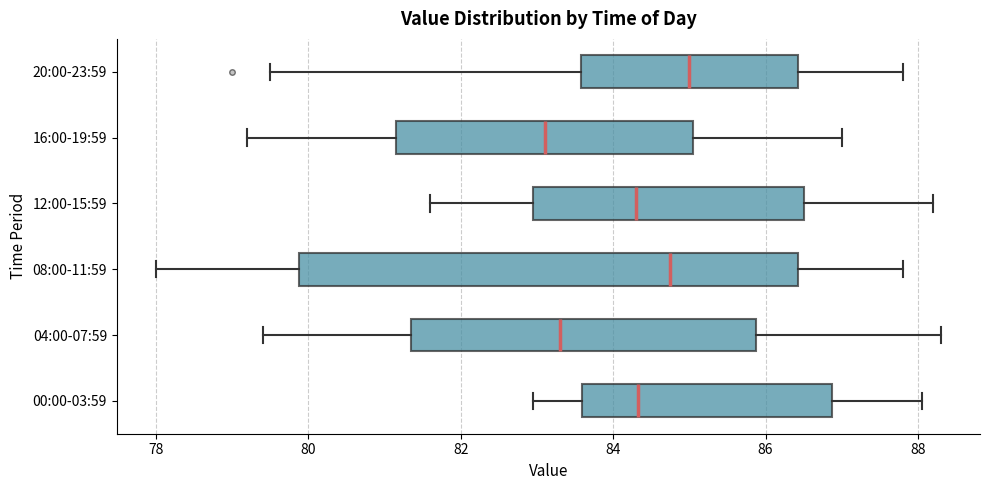

Where does the right whisker of the box for 08:00-11:59 end on the x-axis? The values are not printed on the chart, so give them approximately, as read against the axis.

87.8